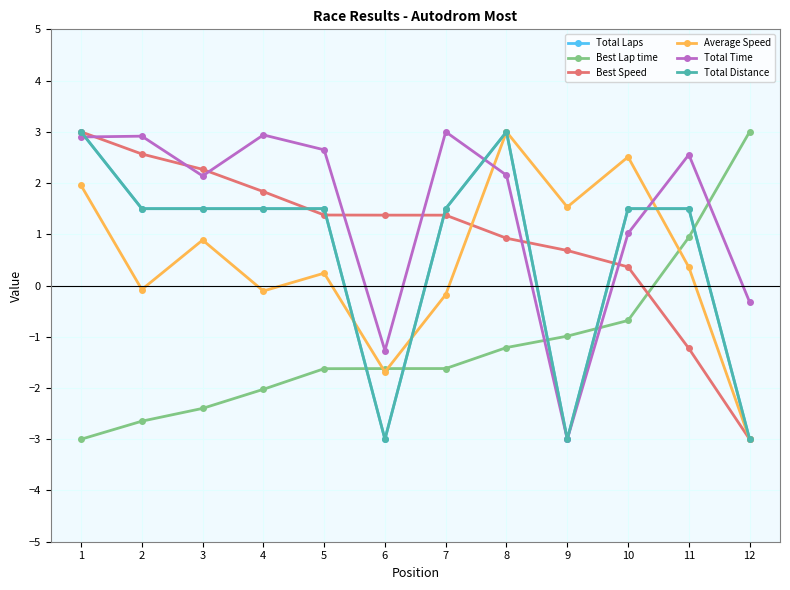

Is it true that Best Lap time equals -1.6 at 5?

True